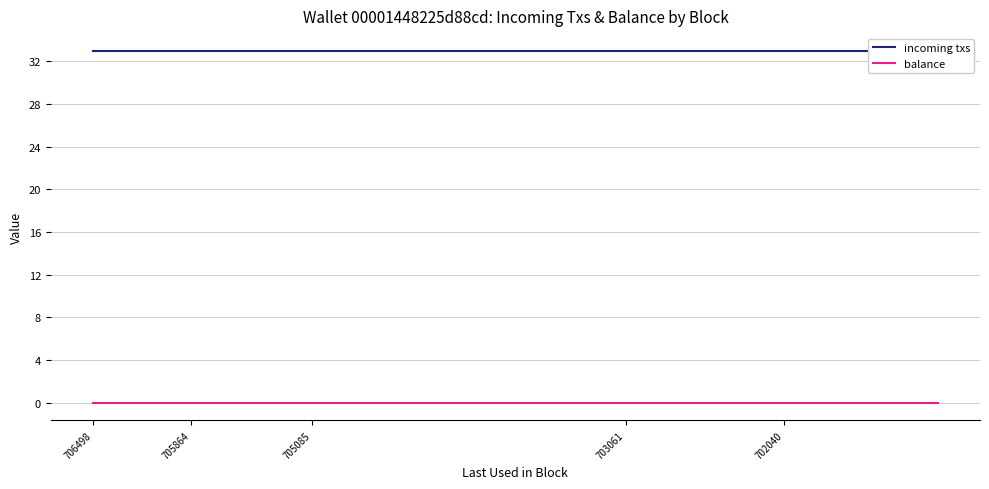

Which series has the largest range (max minus min)?

incoming txs